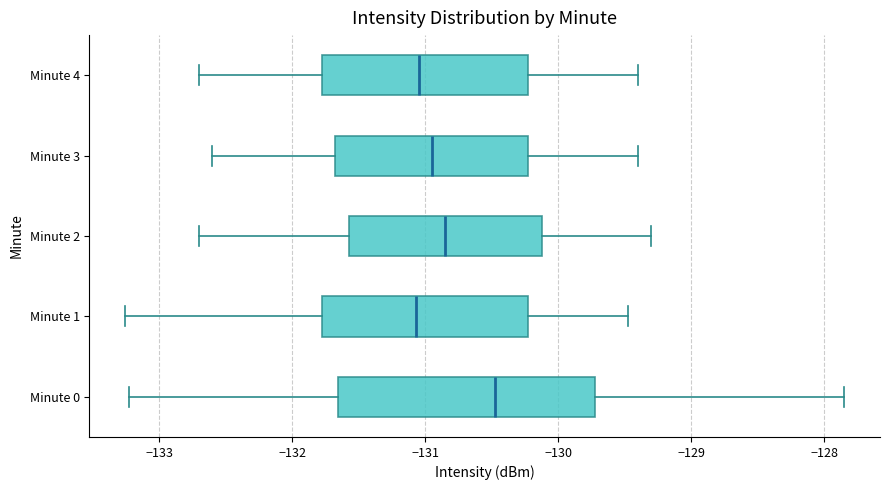

Reading bottom to top, read every box against the x-axis: the position of its median line, the range the box covers, and the ends of its whiskers. The values are not printed on the chart, so give them approximately, as read against the axis.

Minute 0: median -130.5, box -131.7 to -129.7, whiskers -133.2 to -127.9
Minute 1: median -131.1, box -131.8 to -130.2, whiskers -133.3 to -129.5
Minute 2: median -130.8, box -131.6 to -130.1, whiskers -132.7 to -129.3
Minute 3: median -130.9, box -131.7 to -130.2, whiskers -132.6 to -129.4
Minute 4: median -131.0, box -131.8 to -130.2, whiskers -132.7 to -129.4